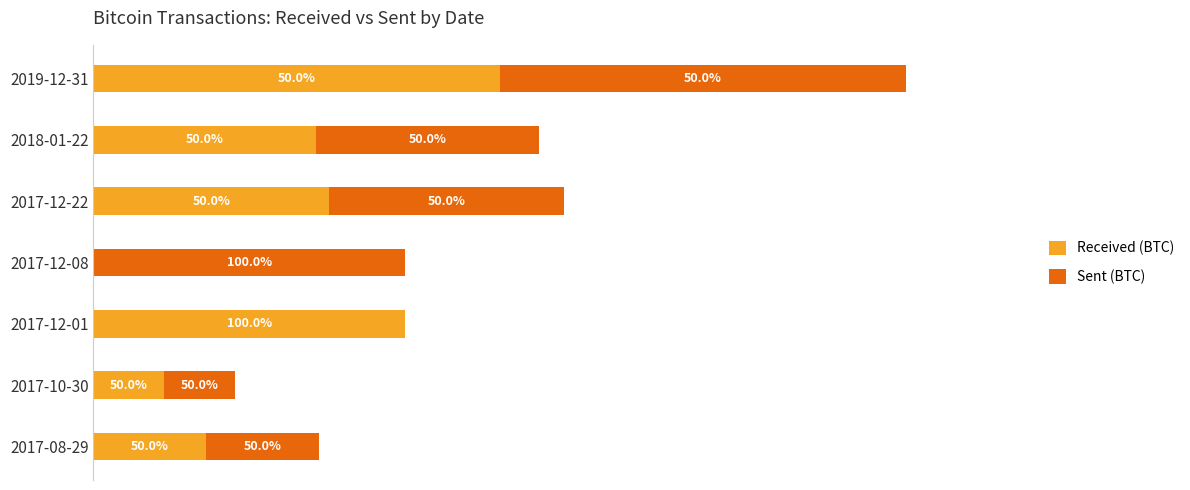

Which series has the largest total across all categories?

Received (BTC)